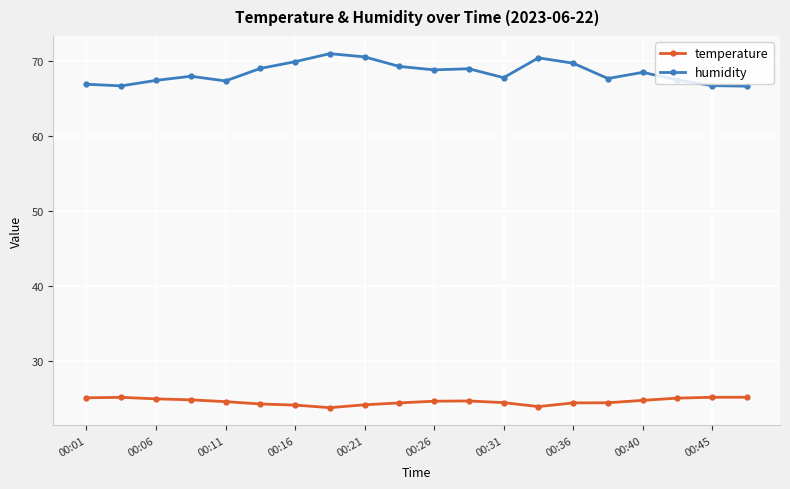

What is the value of the humidity point at the 7th from the left?

69.9